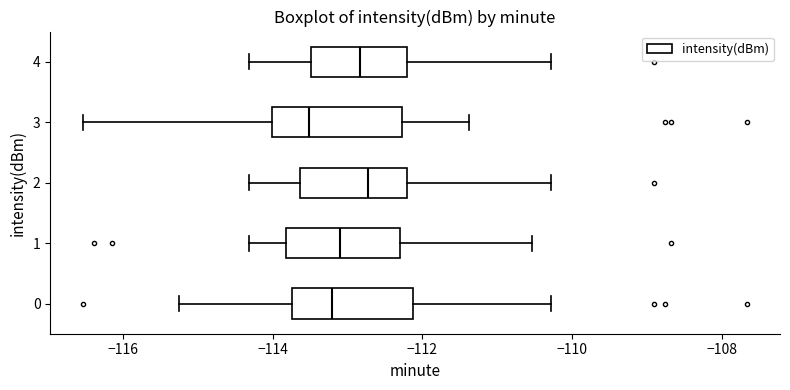

Reading bottom to top, read every box against the x-axis: the position of its median line, the range the box covers, and the ends of its whiskers. The values are not printed on the chart, so give them approximately, as read against the axis.

0: median -113.2, box -113.8 to -112.2, whiskers -115.2 to -110.2
1: median -113.2, box -113.8 to -112.4, whiskers -114.4 to -110.6
2: median -112.8, box -113.6 to -112.2, whiskers -114.4 to -110.2
3: median -113.6, box -114.0 to -112.2, whiskers -116.6 to -111.4
4: median -112.8, box -113.4 to -112.2, whiskers -114.4 to -110.2